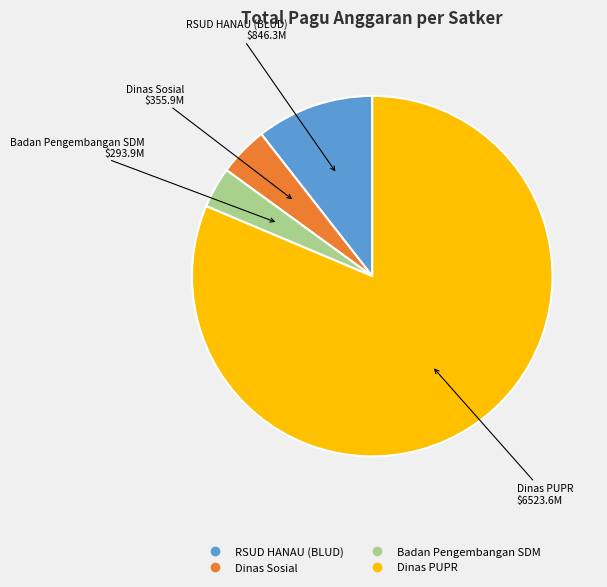

Is there a majority slice in this chart?

Yes